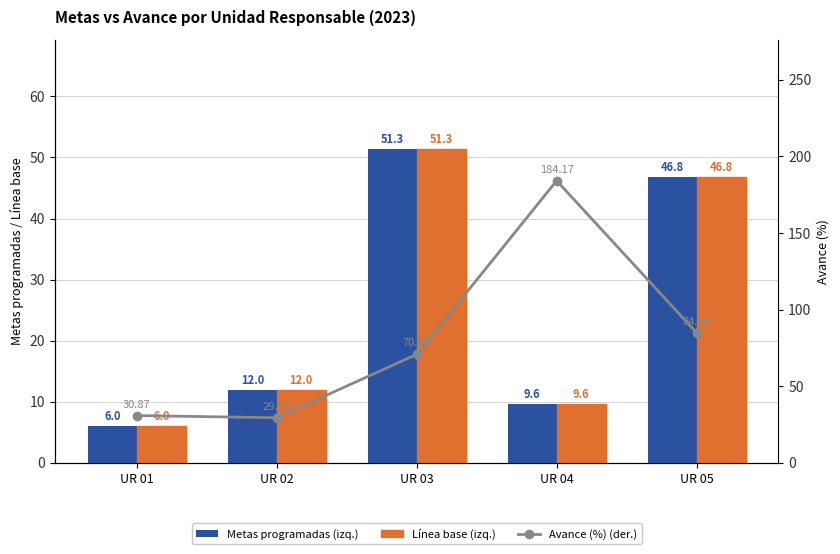

The value of Línea base (izq.) at UR 01 is 6.0. True or false?

True